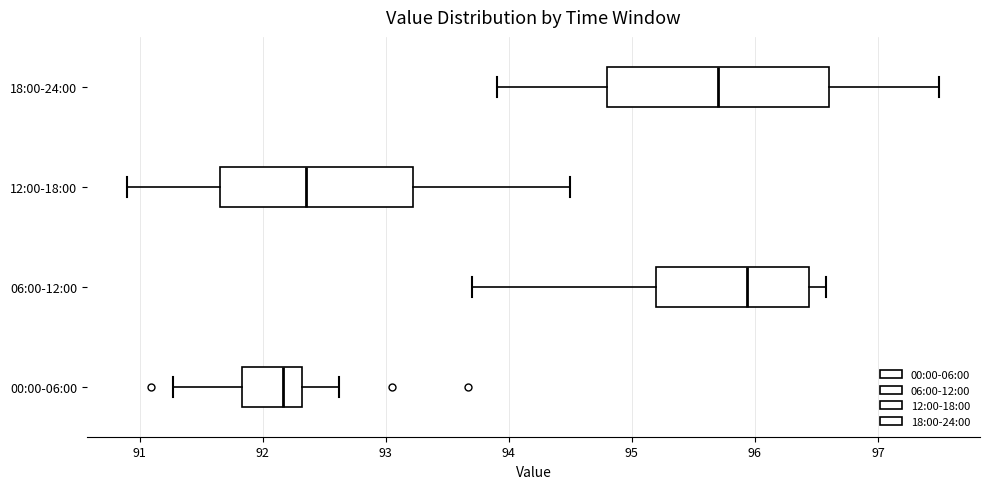

Which box is the widest, from its left edge to its right edge?

18:00-24:00